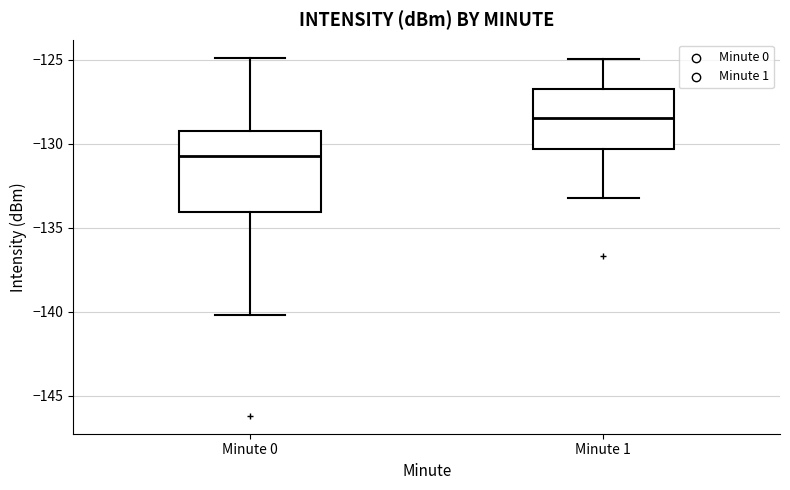

Where does the median line of the box for Minute 1 sit on the y-axis? The values are not printed on the chart, so give them approximately, as read against the axis.

-128.5